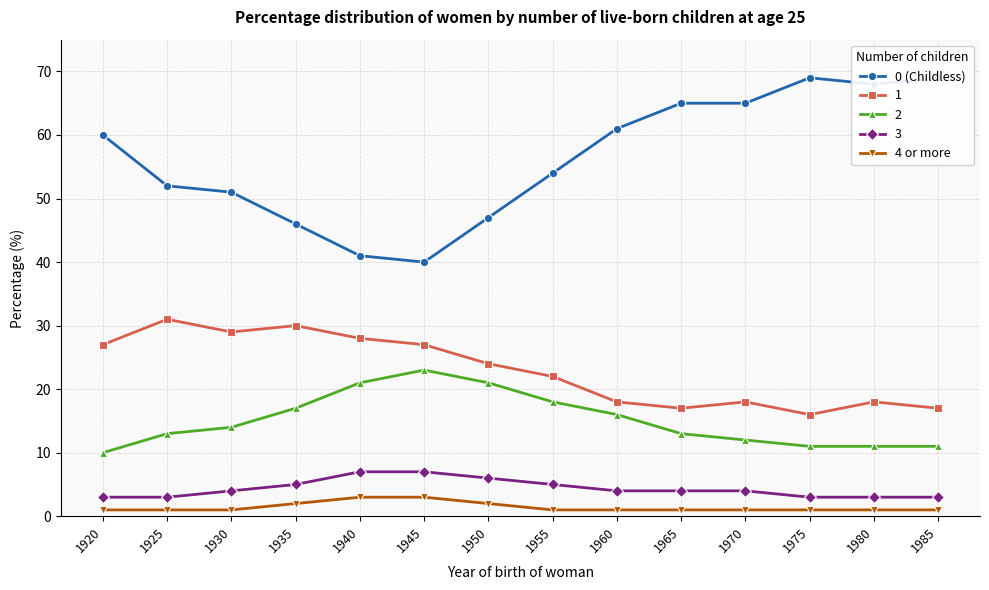

What are all the series names shown in the legend?

0 (Childless), 4 or more